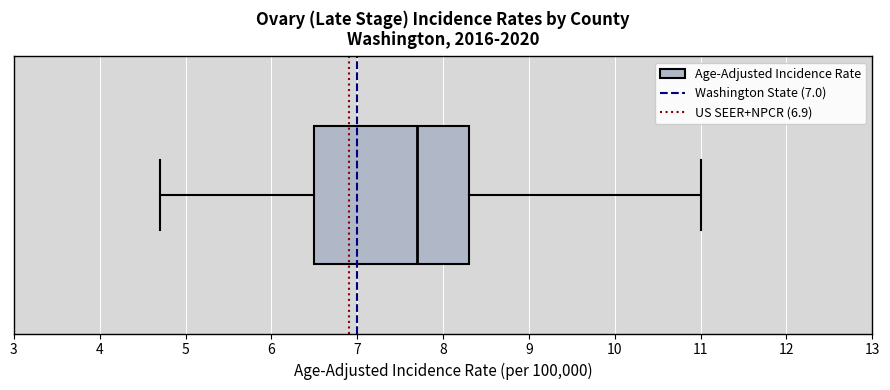

Read this box plot against the x-axis: the position of the median line, the range covered by the box, and the ends of both whiskers. The values are not printed on the chart, so give them approximately, as read against the axis.

median 7.7, box 6.5 to 8.3, whiskers 4.7 to 11.0